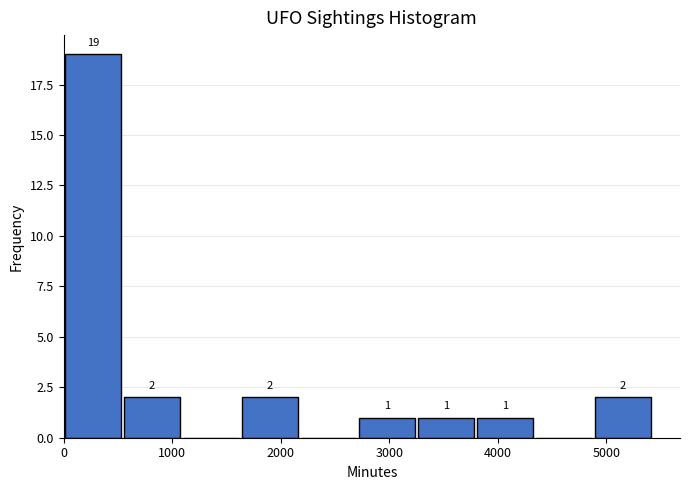

Which range on the x-axis has the tallest bar?

0 to 500